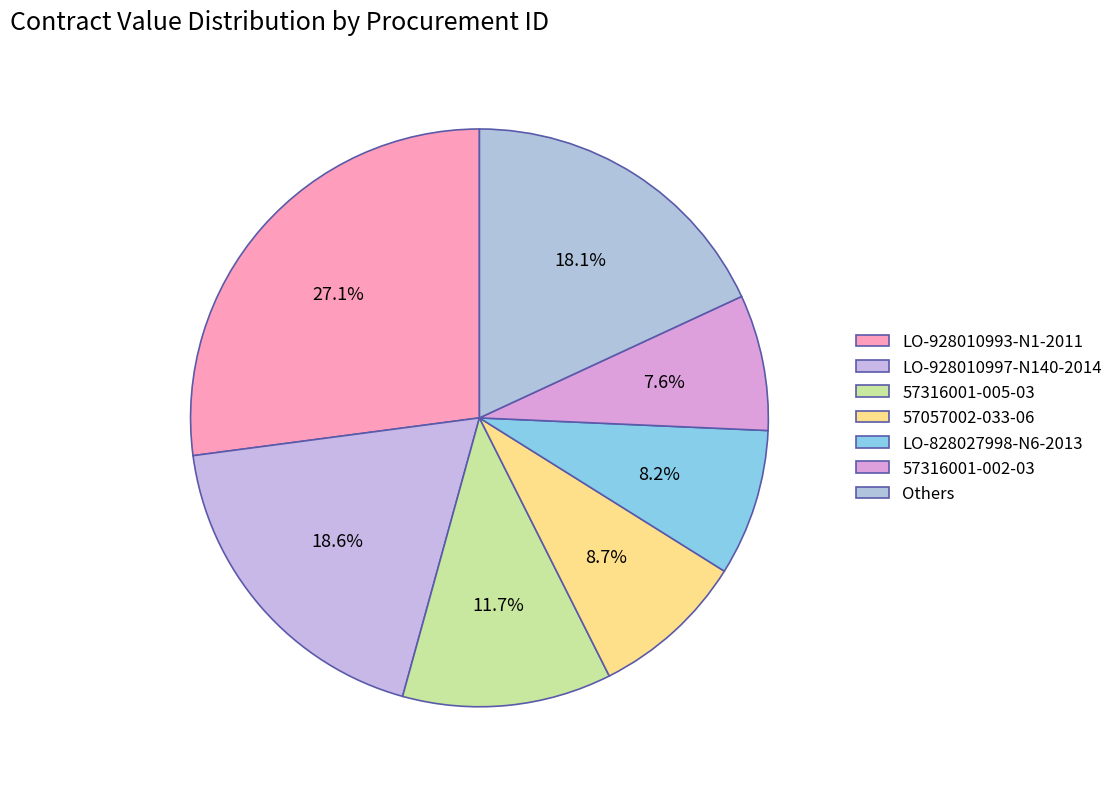

What percentage is NOT represented by LO-828027998-N6-2013?

91.8%